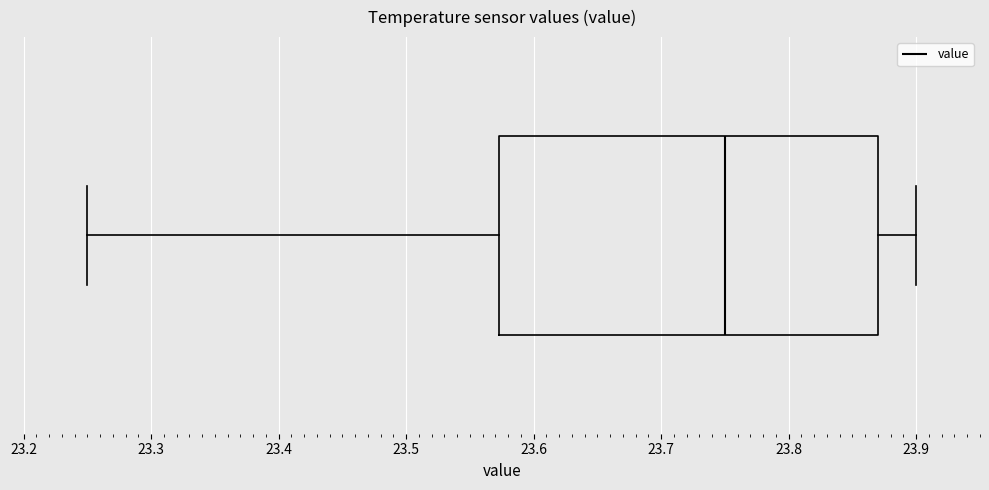

Transcribe this box plot: give where the median line is, the range the box spans, and where the two whiskers end, as read against the x-axis. The values are not printed on the chart, so give them approximately, as read against the axis.

median 23.75, box 23.57 to 23.87, whiskers 23.25 to 23.90